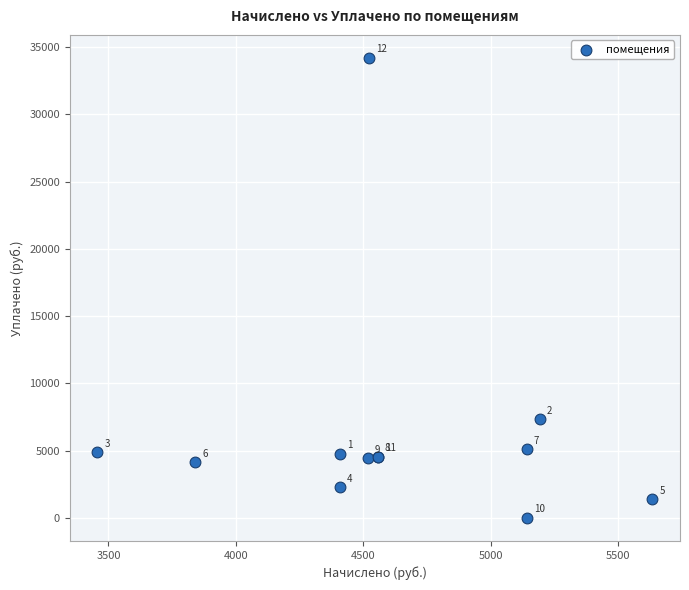

What Y value in the scatter plot is closest to 17100?

7340.8